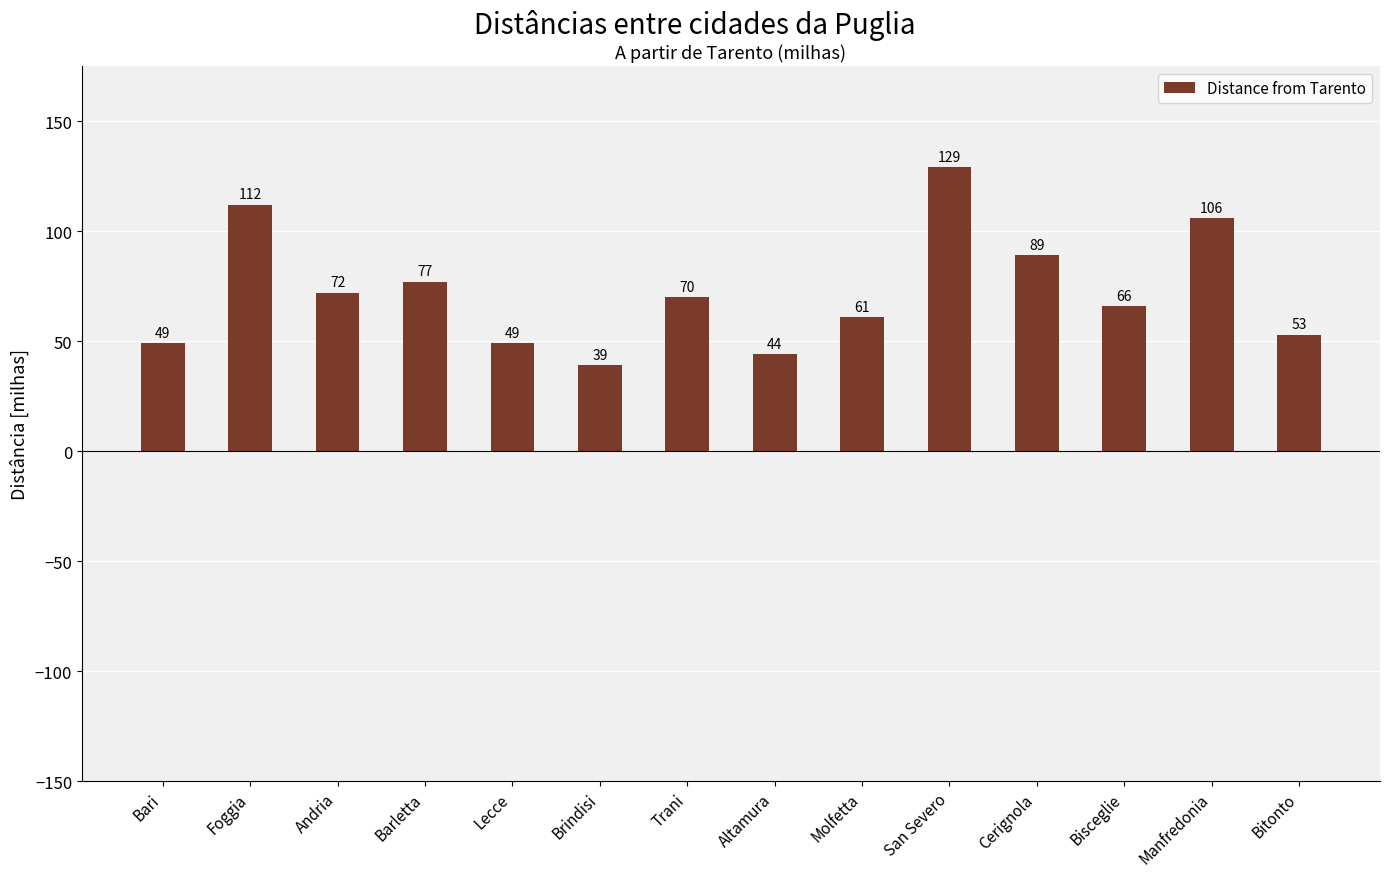

Between Cerignola and Brindisi, which is larger?

Cerignola